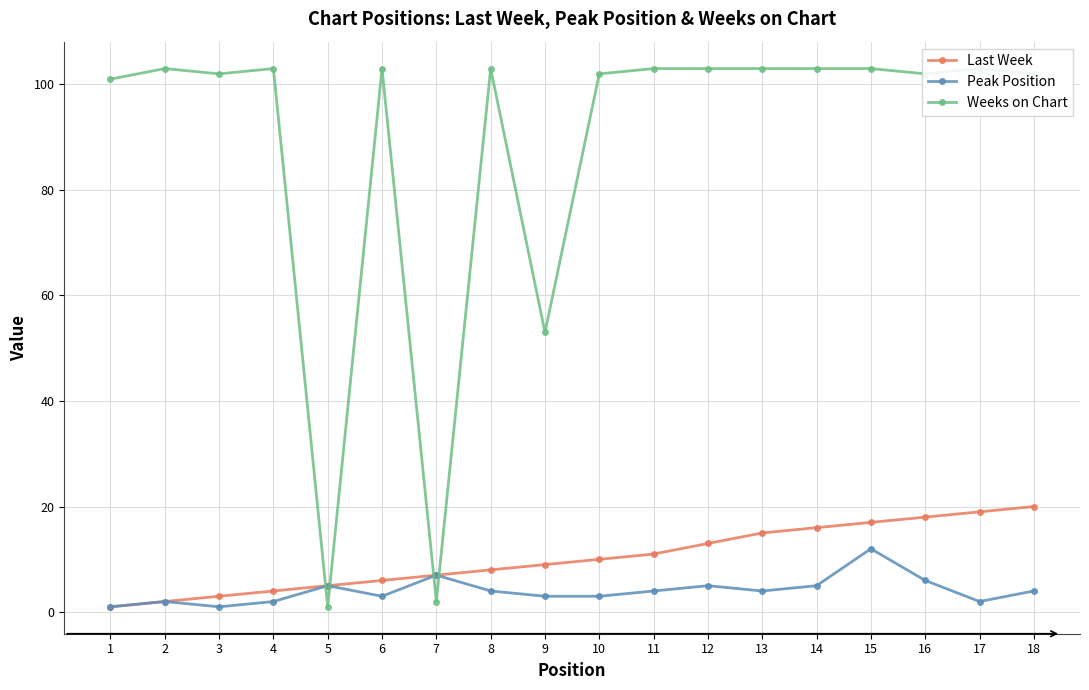

Is it true that Peak Position equals 2 at 17?

True